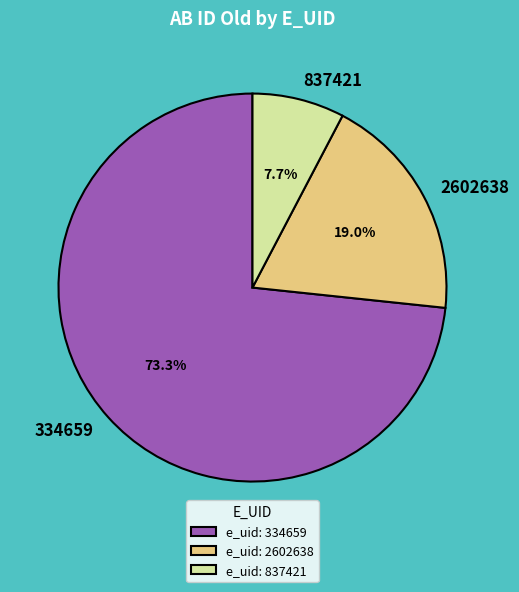

Does any single category account for the majority?

Yes